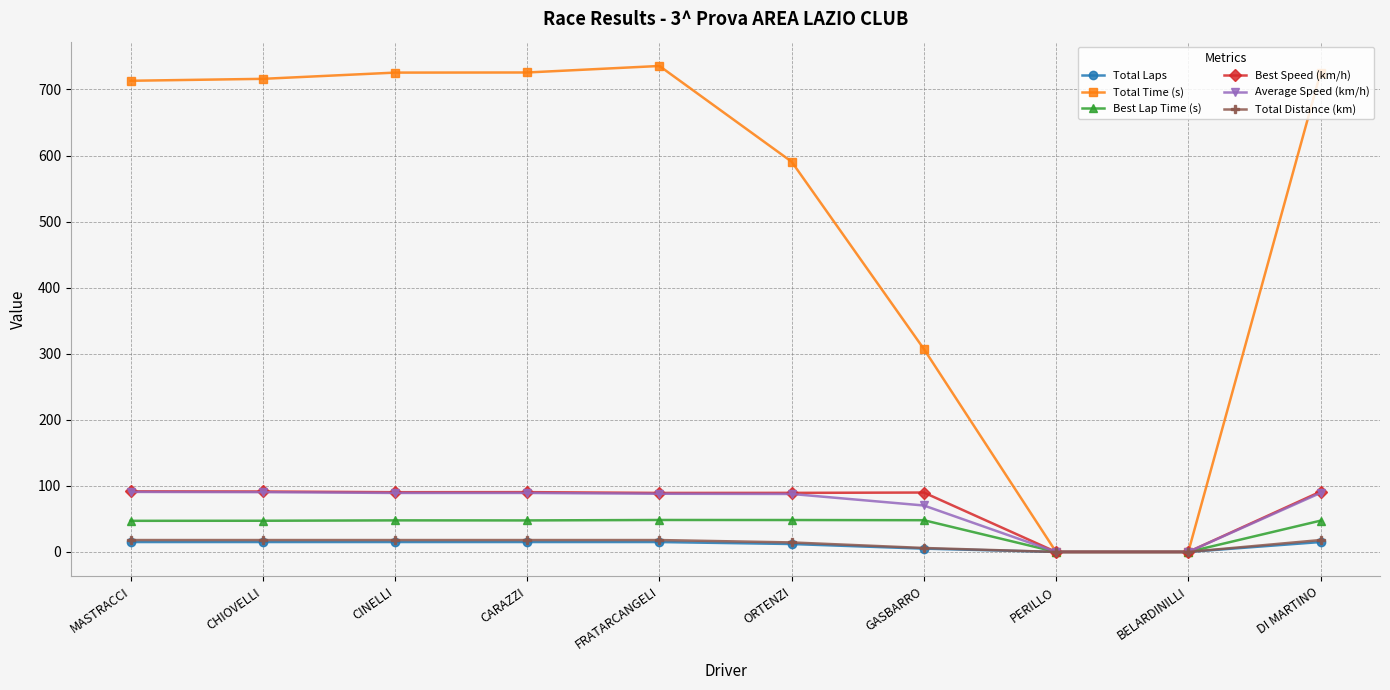

True or false: Best Speed (km/h) has more than 0 interior local peaks.

True